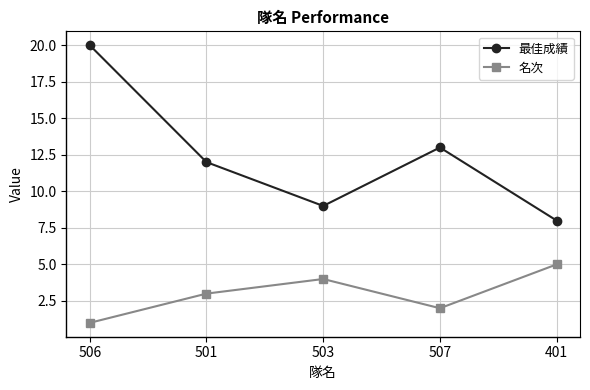

How many categories are shown in the chart?

5